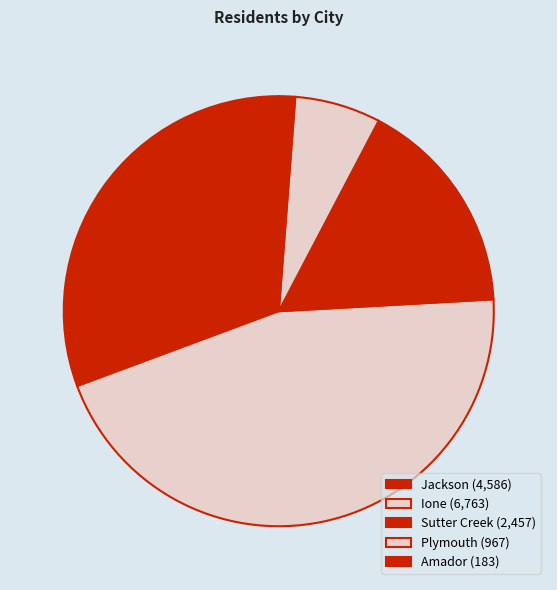

What percentage is NOT represented by Jackson?

69.3%